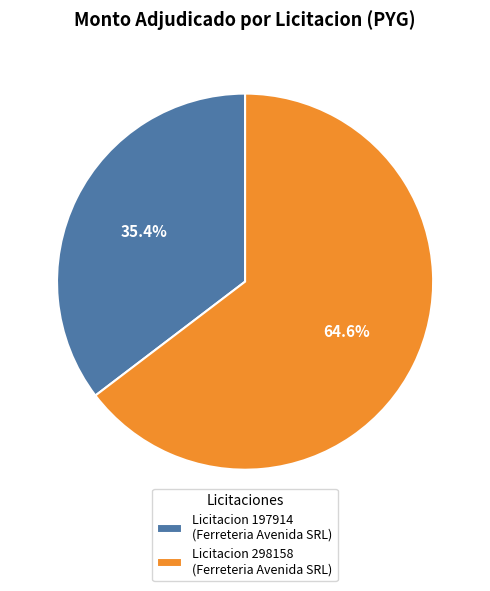

Is Licitacion 298158 (Ferreteria Avenida SRL) the majority of the pie?

Yes